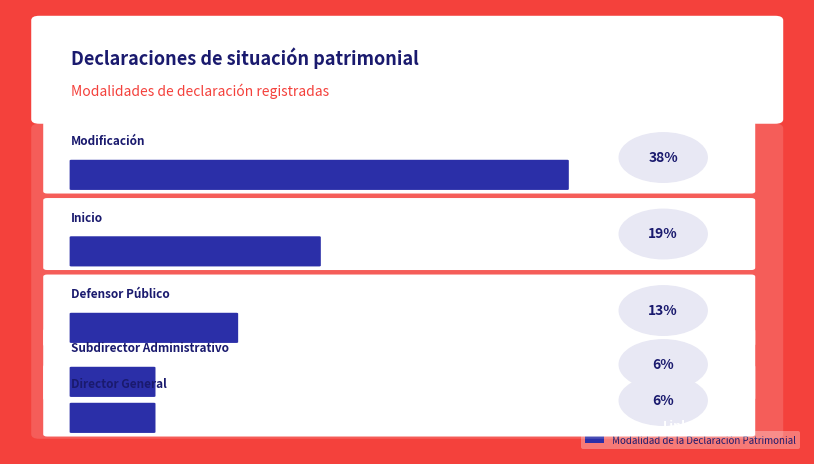

Rank the categories by value from highest to lowest.

Modificación, Inicio, Defensor Público, Subdirector Administrativo, Director General